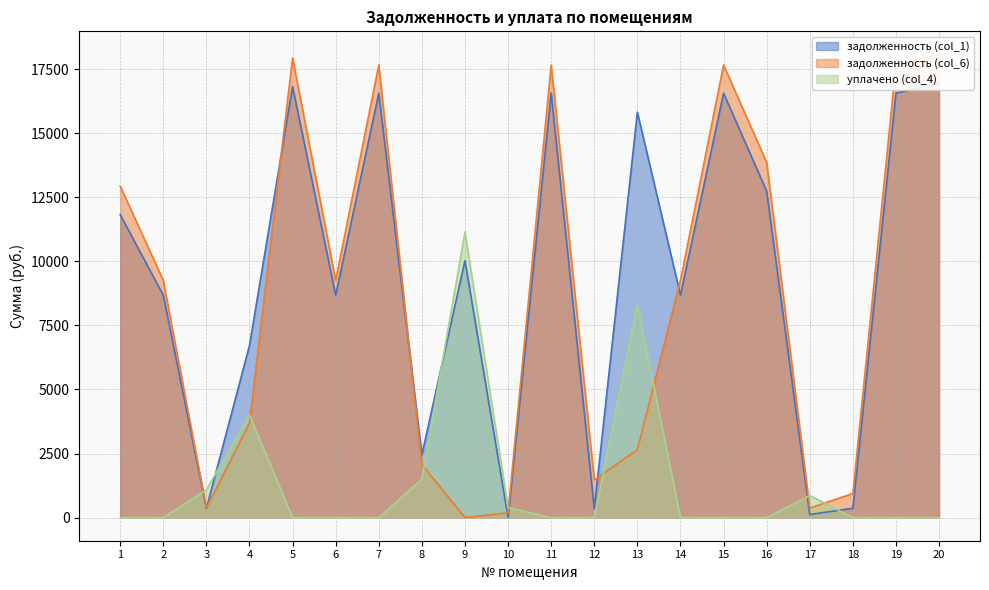

List the series in order of their peak value, highest first.

задолженность (col_6), задолженность (col_1), уплачено (col_4)